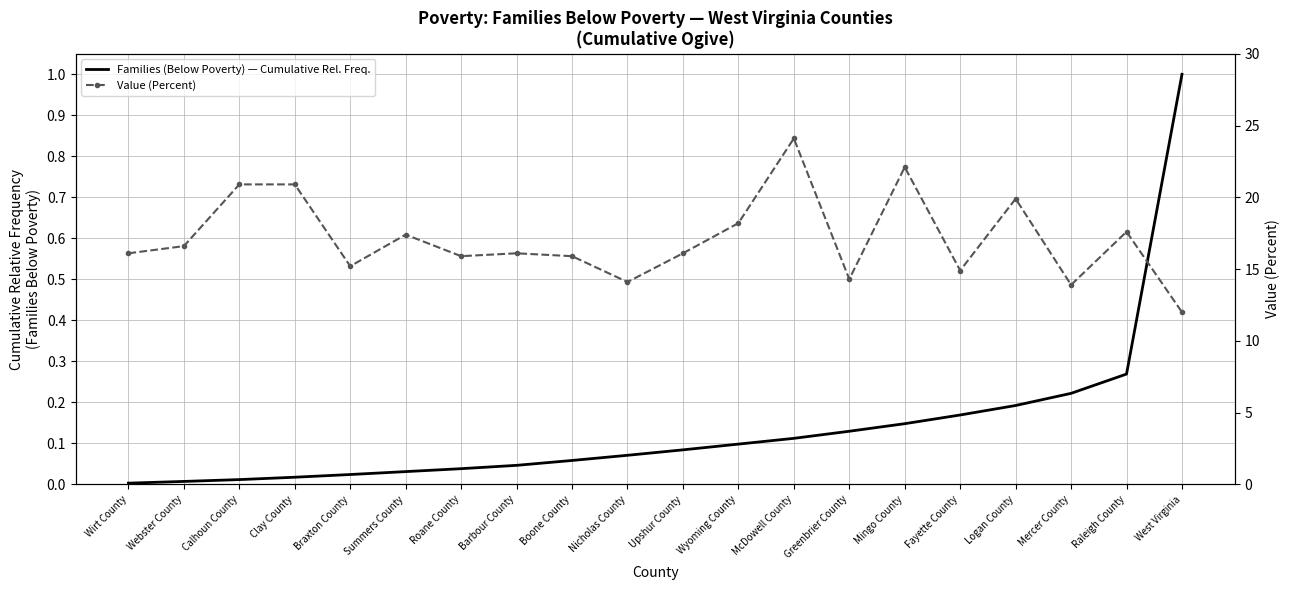

Rank the series at Logan County from lowest to highest value.

Families (Below Poverty) — Cumulative Rel. Freq., Value (Percent)